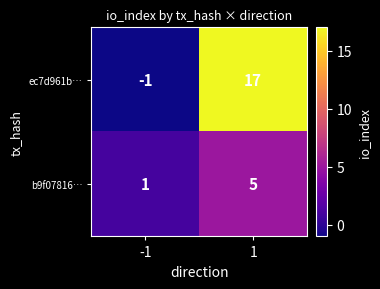

Reading right to left, extract all data points from this chart.

ec7d961b…: 1=17	-1=-1
b9f07816…: 1=5	-1=1